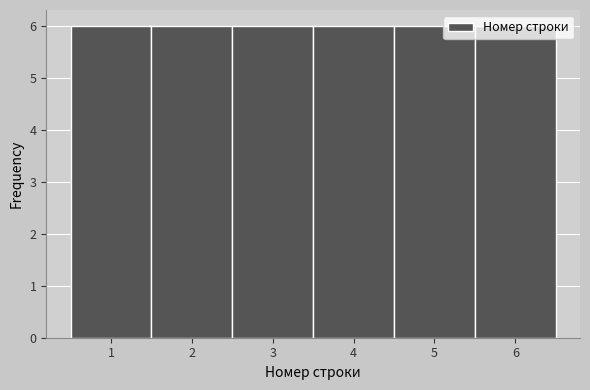

How tall is the bar that spans 3.5 to 4.5 on the x-axis? The values are not printed on the chart, so give them approximately, as read against the axis.

6